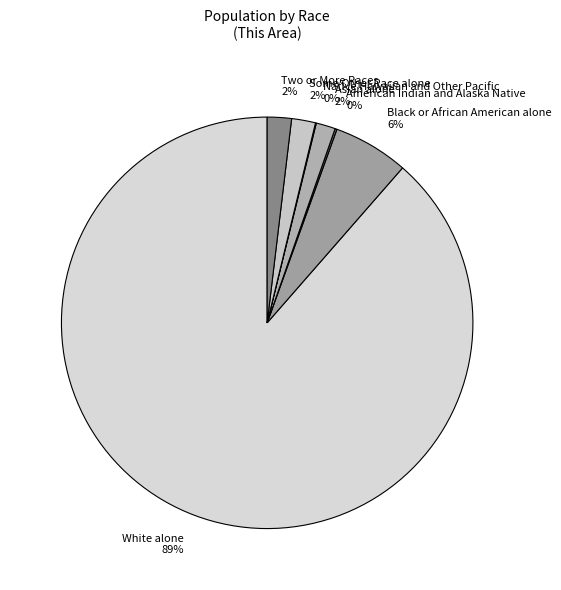

To the nearest percent, what is the average slice percentage?

14%